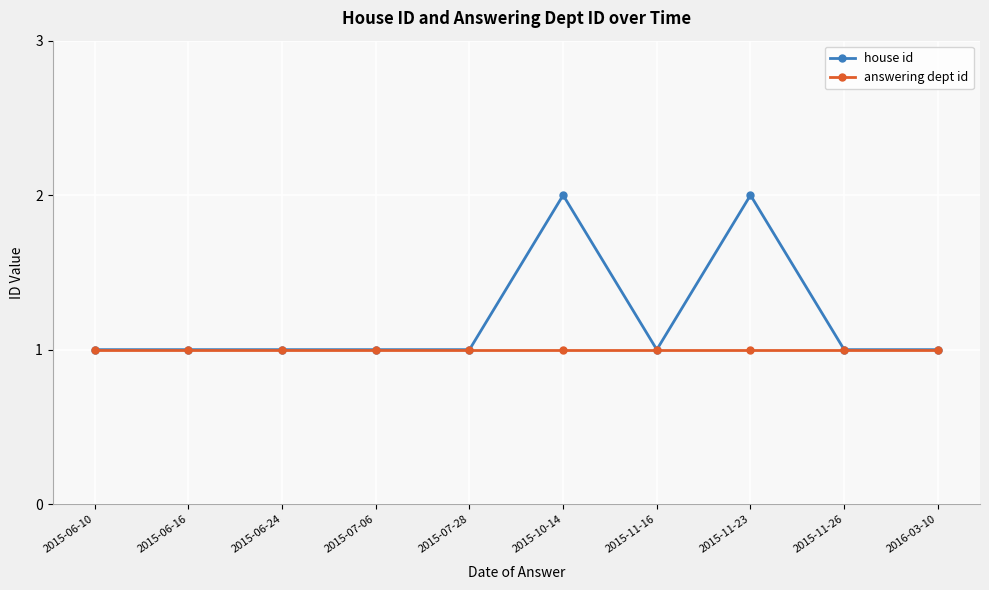

What is the total value across all series at 2015-10-14?

3